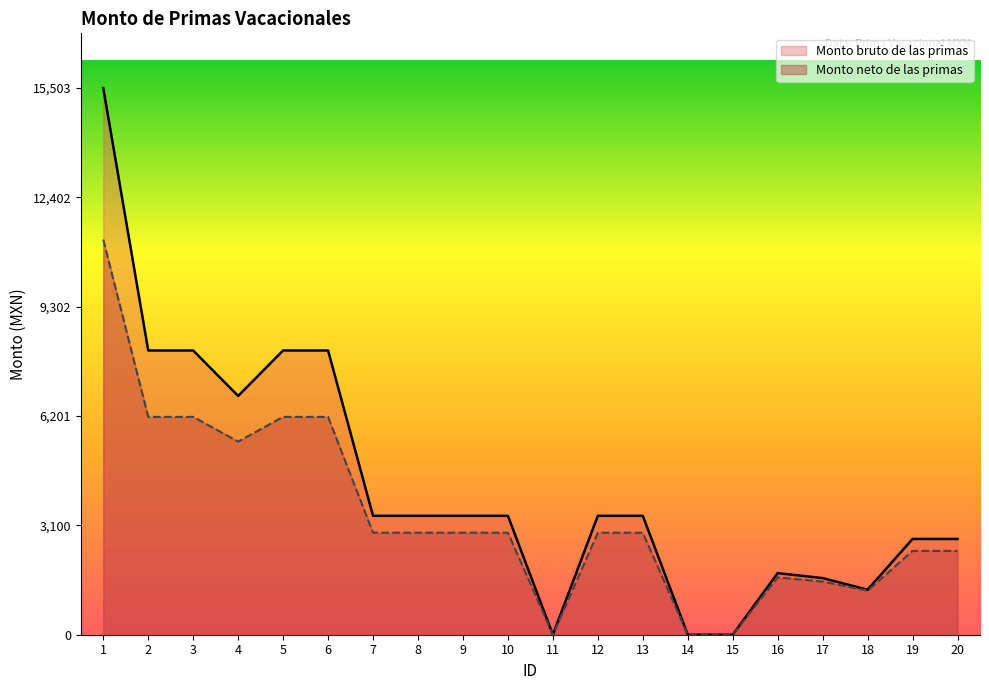

Which has a higher value, 20 or 12?

12